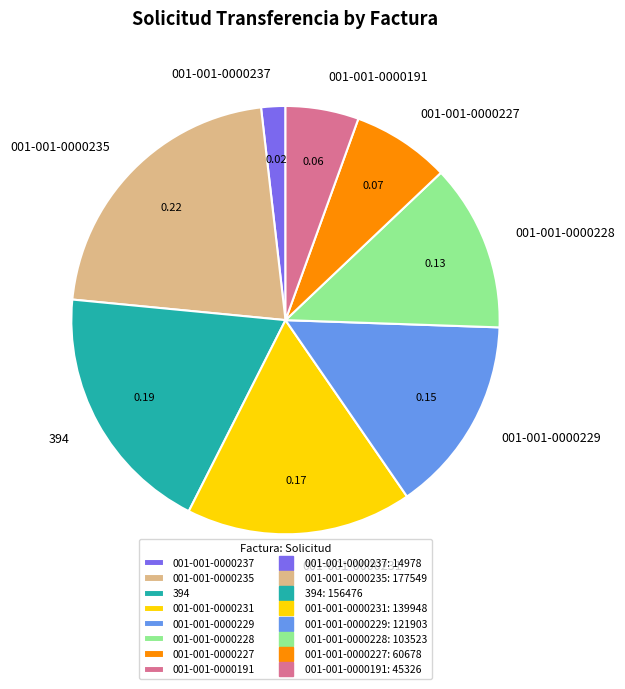

True or false: 001-001-0000228 accounts for 26% of the total.

False